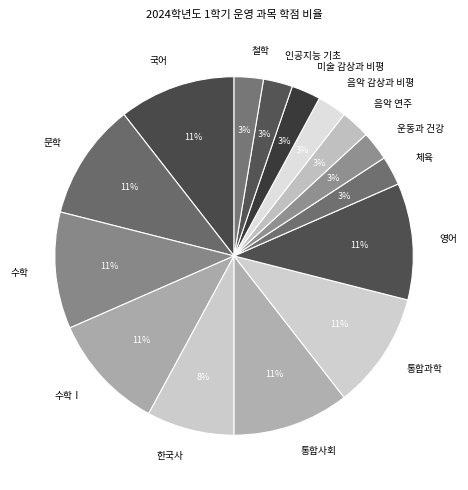

True or false: 체육 accounts for 3% of the total.

True